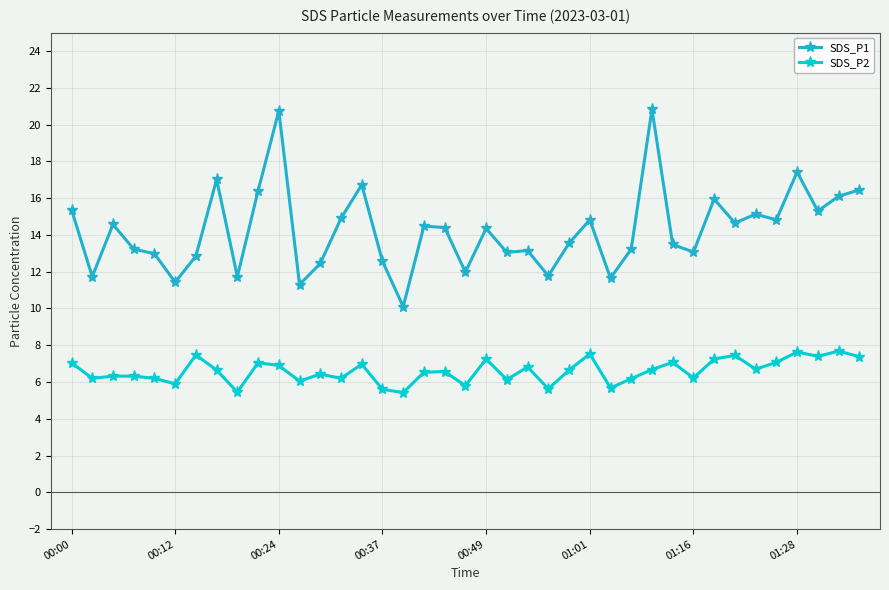

True or false: SDS_P2 and SDS_P1 intersect in this chart.

False